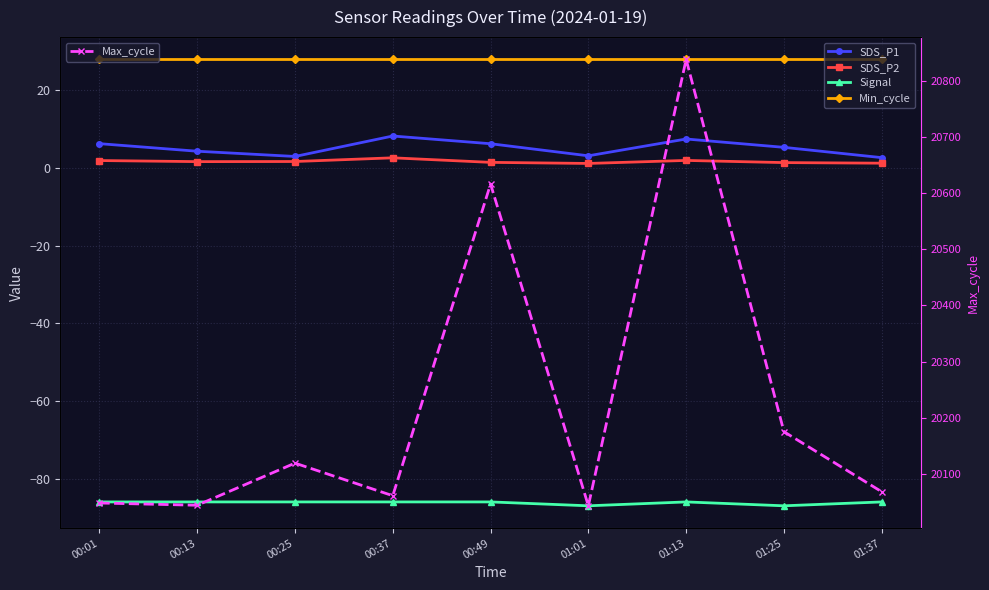

Reading right to left, what are all the values shown in this chart?

SDS_P1: 01:37=2.7	01:25=5.3	01:13=7.5	01:01=3.2	00:49=6.3	00:37=8.3	00:25=3.0	00:13=4.3	00:01=6.3
SDS_P2: 01:37=1.3	01:25=1.4	01:13=2.0	01:01=1.2	00:49=1.5	00:37=2.6	00:25=1.7	00:13=1.7	00:01=1.9
Signal: 01:37=-86.0	01:25=-87.0	01:13=-86.0	01:01=-87.0	00:49=-86.0	00:37=-86.0	00:25=-86.0	00:13=-86.0	00:01=-86.0
Min_cycle: 01:37=28.0	01:25=28.0	01:13=28.0	01:01=28.0	00:49=28.0	00:37=28.0	00:25=28.0	00:13=28.0	00:01=28.0
Max_cycle: 01:37=20068.0	01:25=20175.0	01:13=20838.0	01:01=20043.0	00:49=20616.0	00:37=20061.0	00:25=20119.0	00:13=20044.0	00:01=20048.0